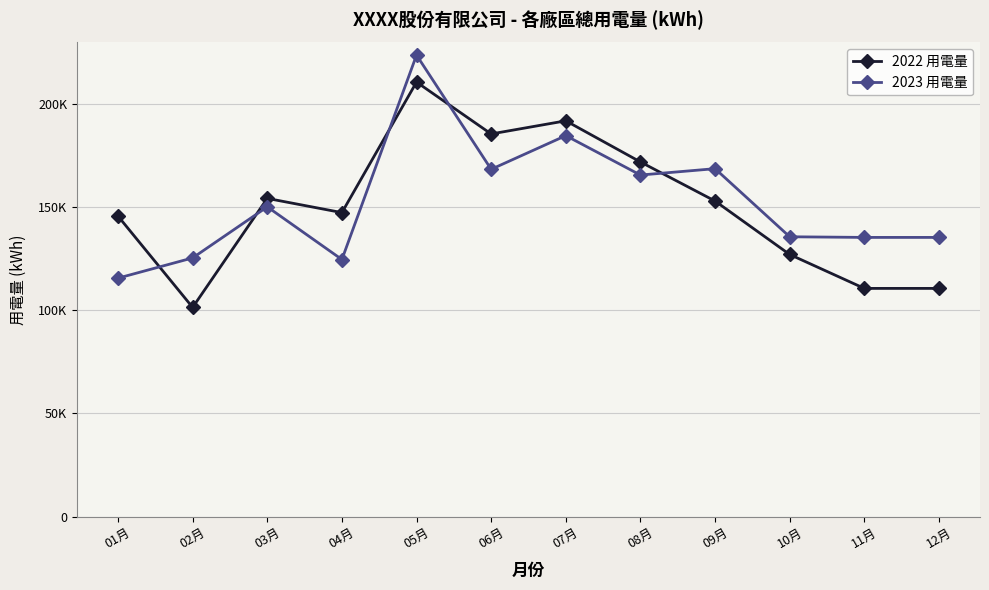

What is the maximum value shown in the chart?

223541.0